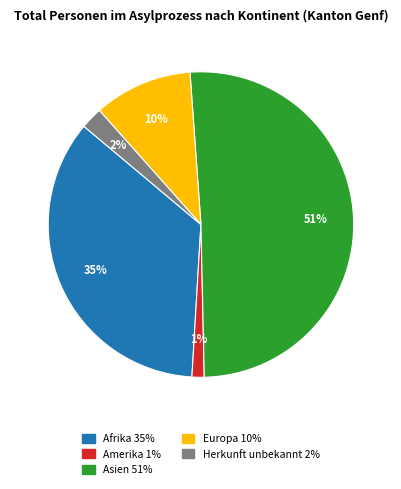

To the nearest percent, what is the average slice percentage?

20%